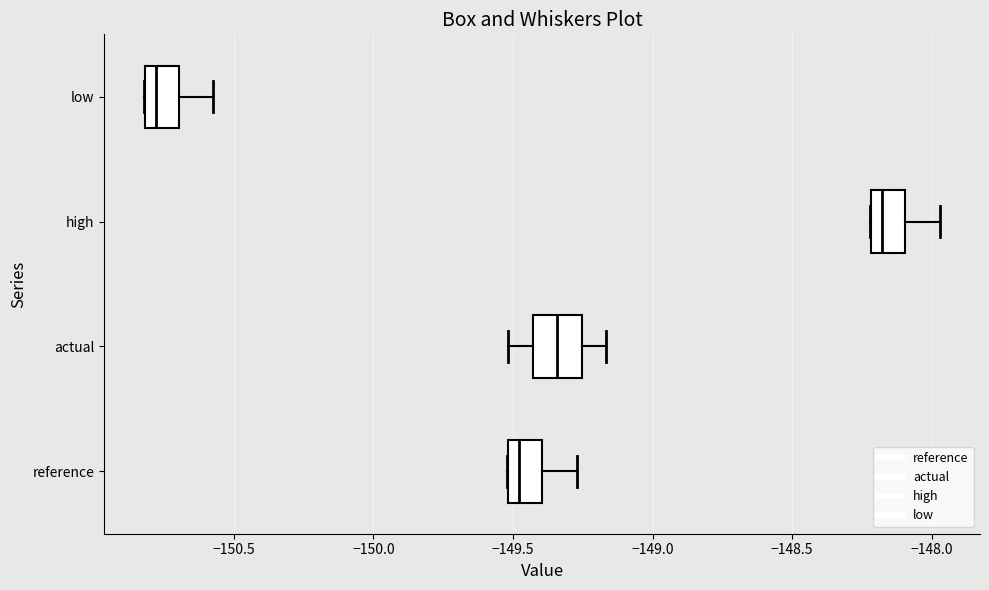

Where does the right whisker of the box for high end on the x-axis? The values are not printed on the chart, so give them approximately, as read against the axis.

-147.95